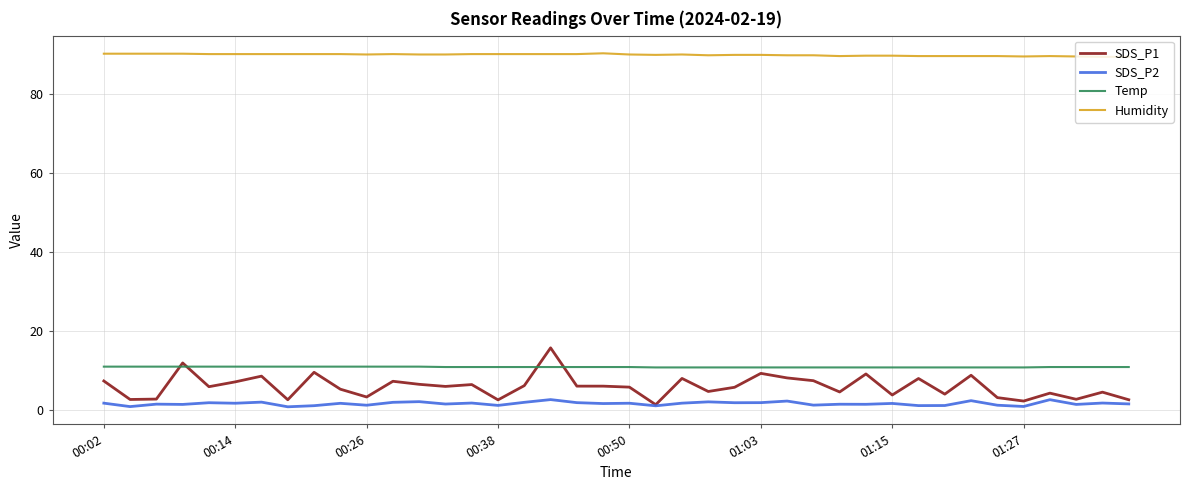

Which series has the largest total across all categories?

Humidity